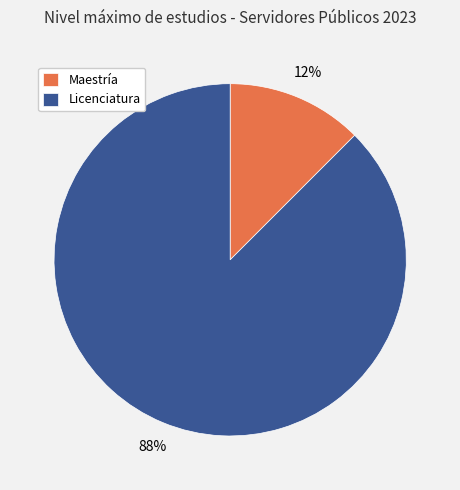

Is Licenciatura the majority of the pie?

Yes